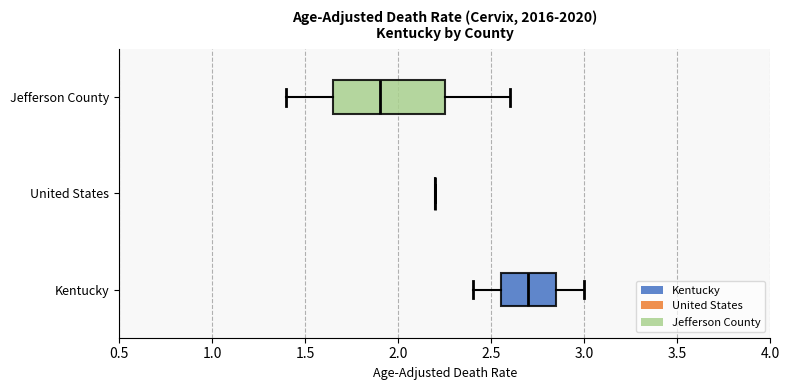

Reading bottom to top, read every box against the x-axis: the position of its median line, the range the box covers, and the ends of its whiskers. The values are not printed on the chart, so give them approximately, as read against the axis.

Kentucky: median 2.70, box 2.55 to 2.85, whiskers 2.40 to 3.00
United States: box collapsed to a line at 2.20, whiskers 2.20 to 2.20
Jefferson County: median 1.90, box 1.65 to 2.25, whiskers 1.40 to 2.60